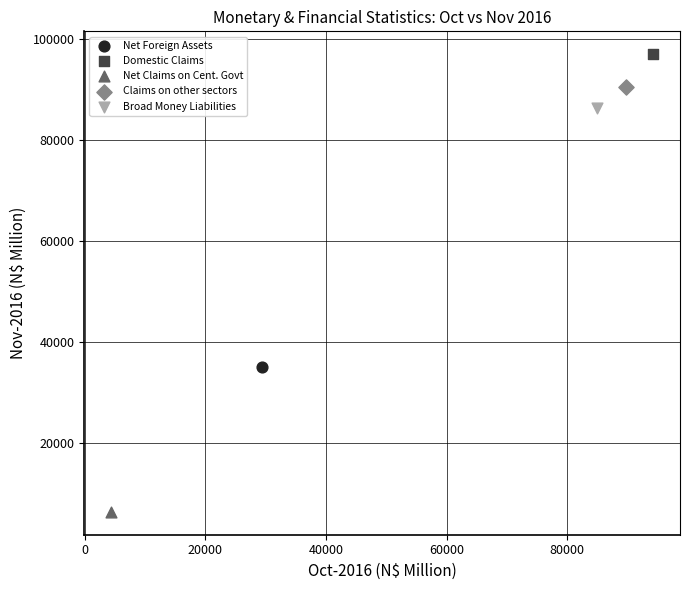

What are all the series names shown in the legend?

Net Foreign Assets, Domestic Claims, Net Claims on Cent. Govt, Claims on other sectors, Broad Money Liabilities